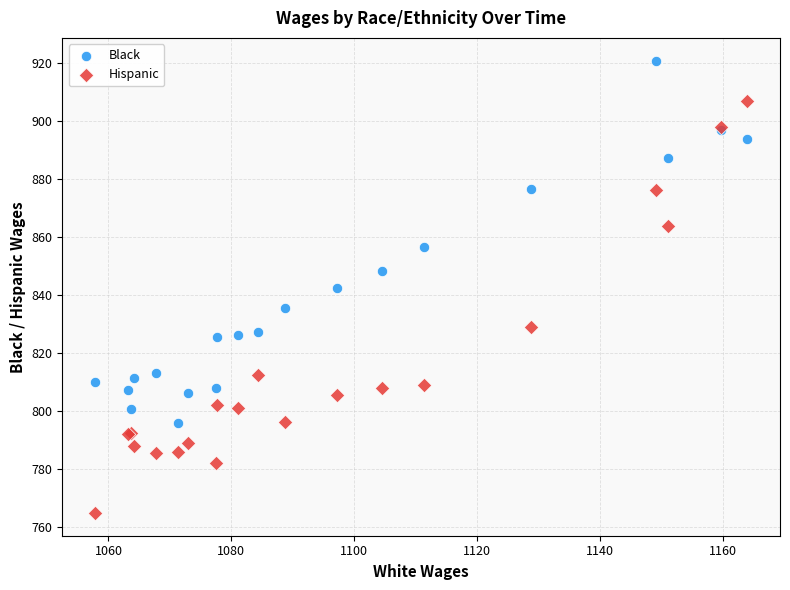

Which series contains the highest Y value?

Black